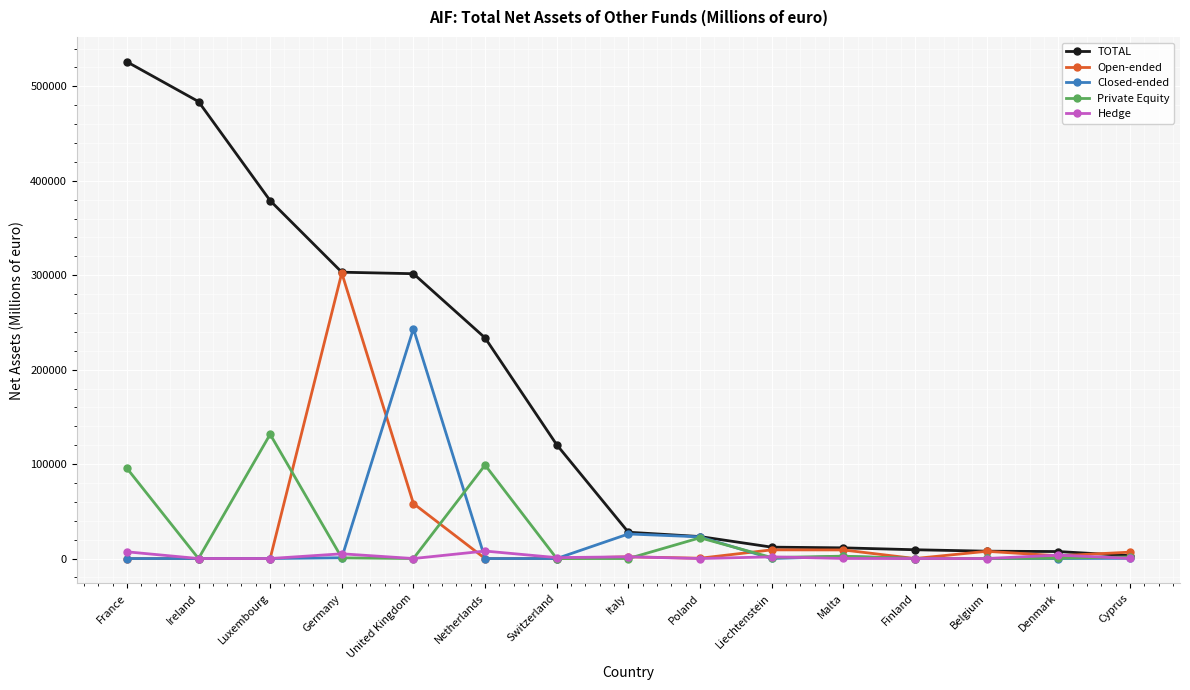

What is the difference between the highest and lowest values at Finland?

9302.6